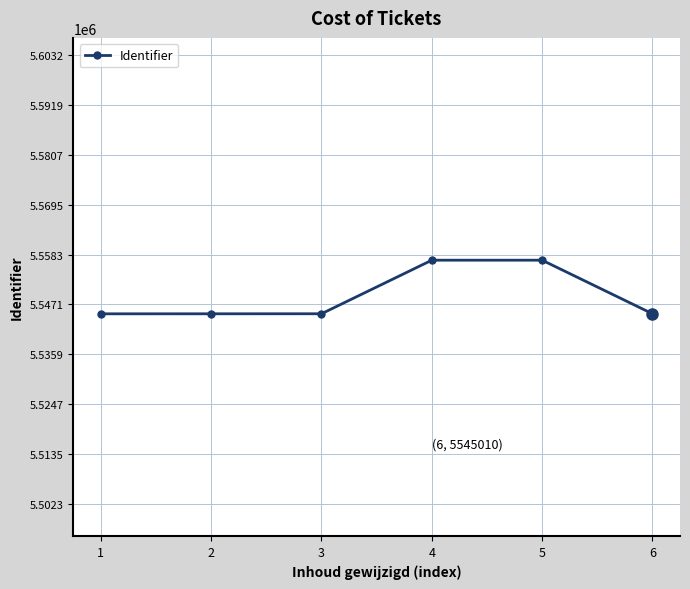

At which label is the value closest to 5551023?

6